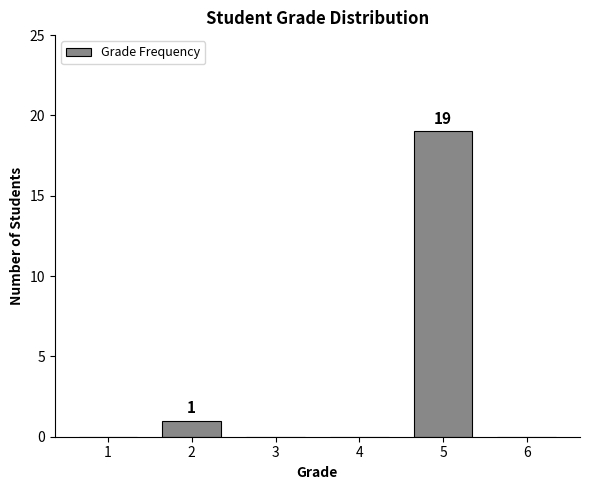

Reading left to right, transcribe all the data shown in this chart.

1=0	2=1	3=0	4=0	5=19	6=0